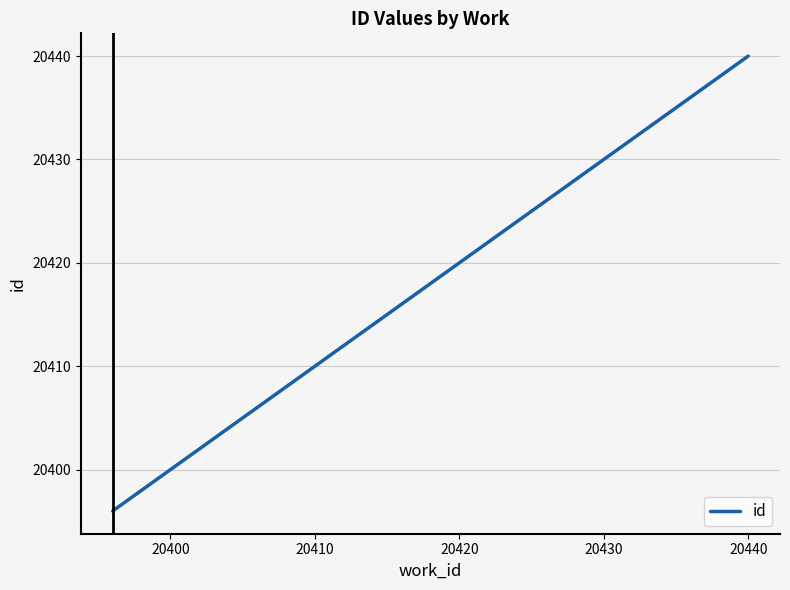

What is the difference between the maximum and minimum values?

44